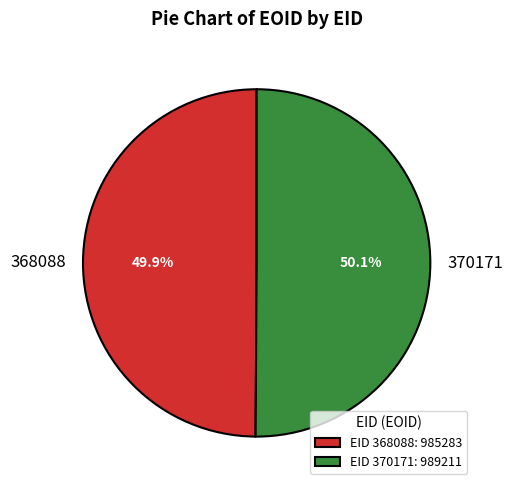

What is the ratio of the value at 370171 to the value at 368088?

1.0